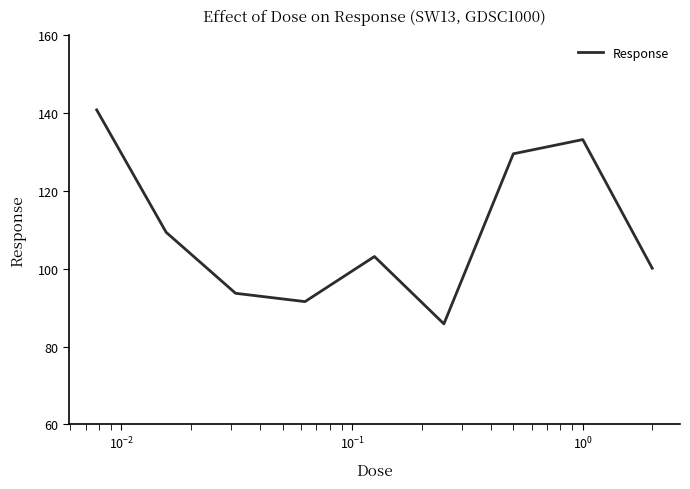

What is the smallest value displayed?

85.9